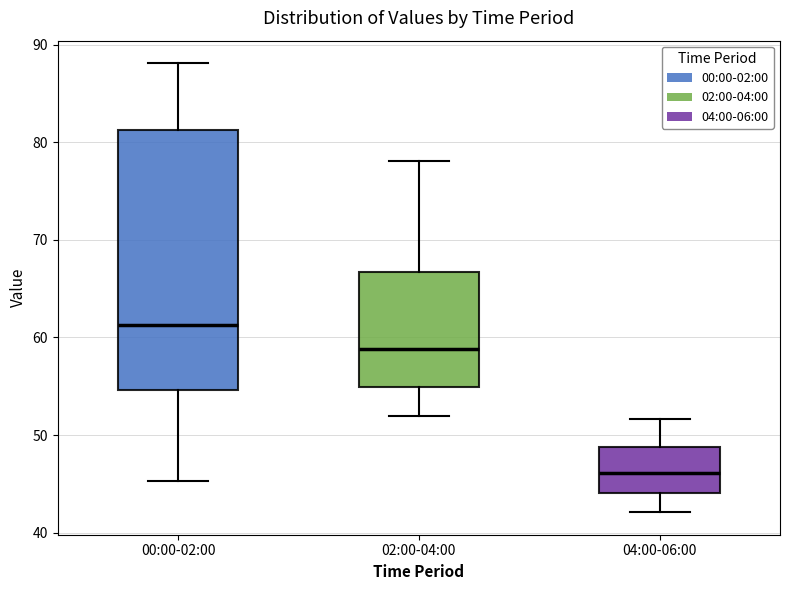

Which box is the tallest, from its lower edge to its upper edge?

00:00-02:00